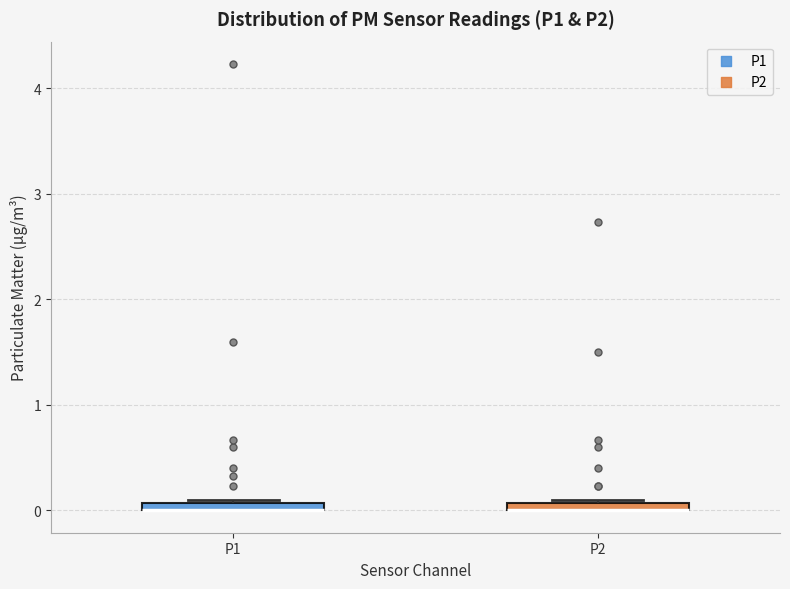

Where is the lower edge of the box for P1 on the y-axis? The values are not printed on the chart, so give them approximately, as read against the axis.

0.0